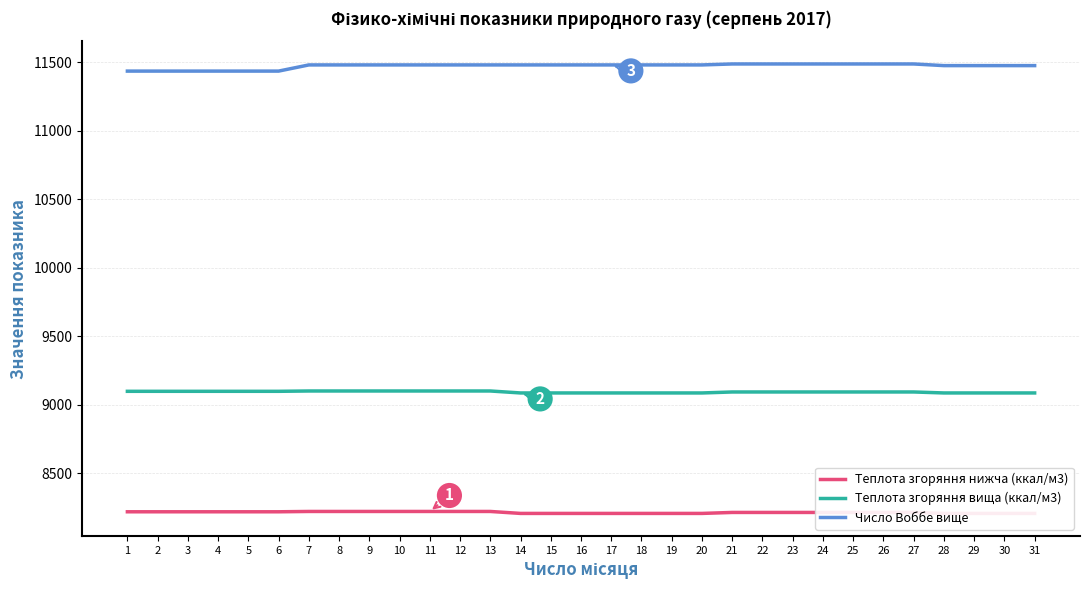

Which series changed the most between 3 and 7?

Число Воббе вище